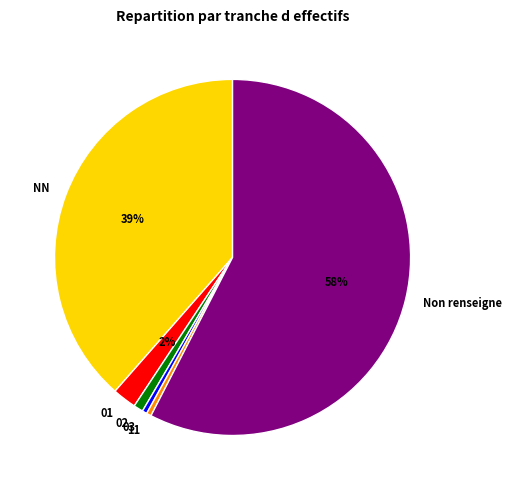

Between Non renseigne and 02, which is larger?

Non renseigne